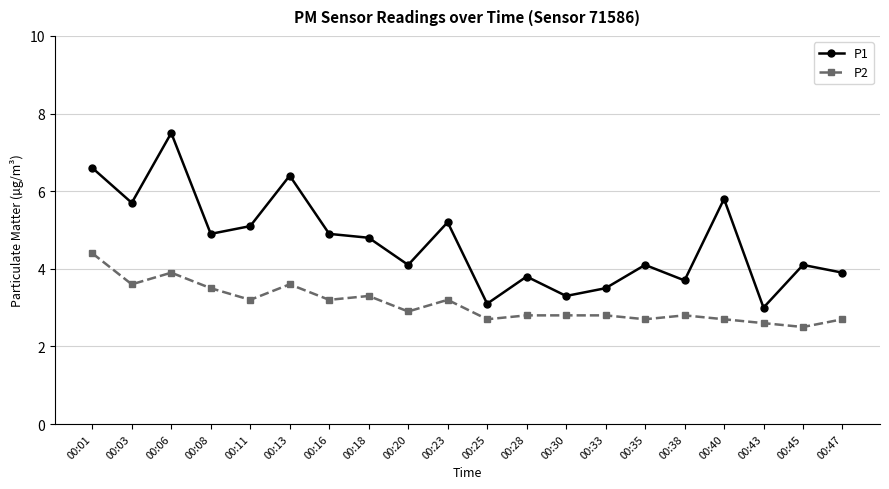

What is the difference between the maximum and minimum values in the P1 series?

4.5